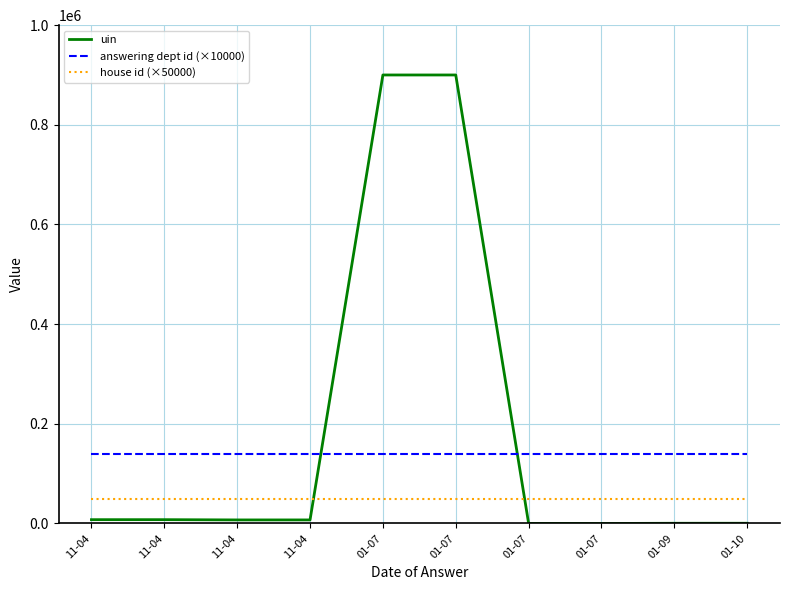

Between which two adjacent categories do answering dept id (×10000) and uin first intersect?

11-04 and 01-07